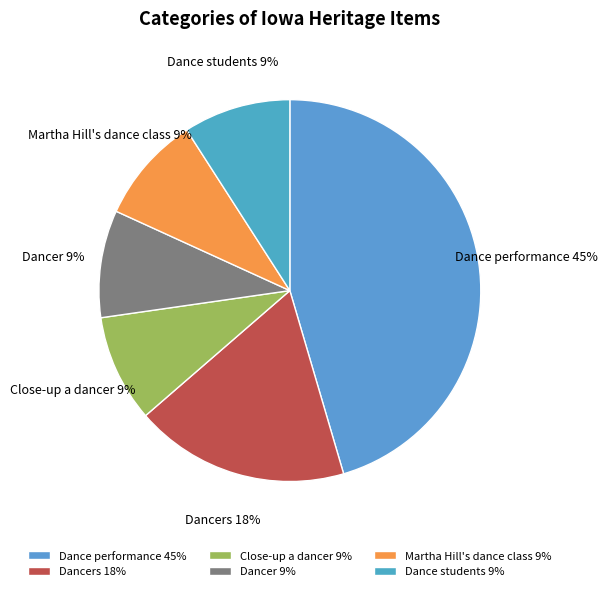

To the nearest percent, what is the difference between the Dancers 18% and Close-up a dancer 9% slice percentages?

9%